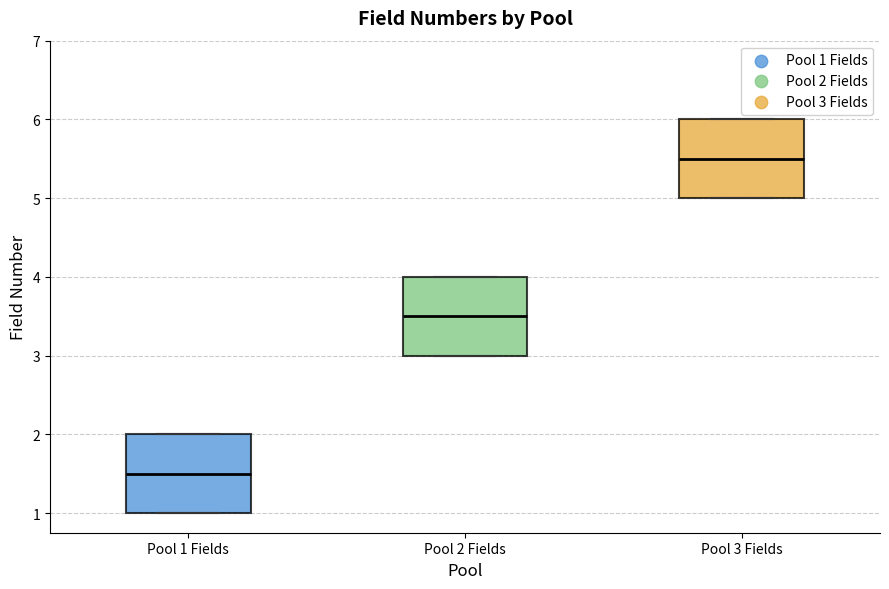

Reading left to right, read every box against the y-axis: the position of its median line, the range the box covers, and the ends of its whiskers. The values are not printed on the chart, so give them approximately, as read against the axis.

Pool 1 Fields: median 1.5, box 1.0 to 2.0, whiskers 1.0 to 2.0
Pool 2 Fields: median 3.5, box 3.0 to 4.0, whiskers 3.0 to 4.0
Pool 3 Fields: median 5.5, box 5.0 to 6.0, whiskers 5.0 to 6.0